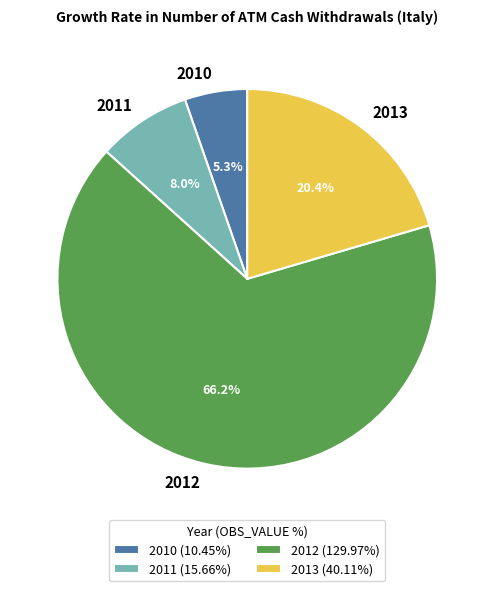

Which category has the biggest portion of the pie?

2012